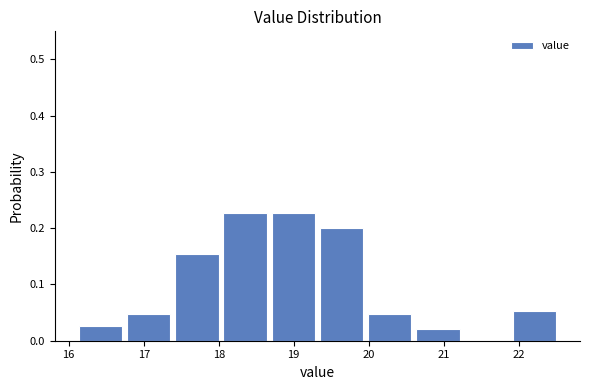

Reading left to right, transcribe this chart: for each bar, give the range it covers on the x-axis and its height. Neither the bar edges nor the heights are printed on the chart, so give them approximately, as read against the axes.

16.1 to 16.7: 0.03
16.7 to 17.4: 0.05
17.4 to 18.0: 0.15
18.0 to 18.7: 0.23
18.7 to 19.3: 0.23
19.3 to 20.0: 0.20
20.0 to 20.6: 0.05
20.6 to 21.2: 0.02
21.2 to 21.9: 0
21.9 to 22.5: 0.05